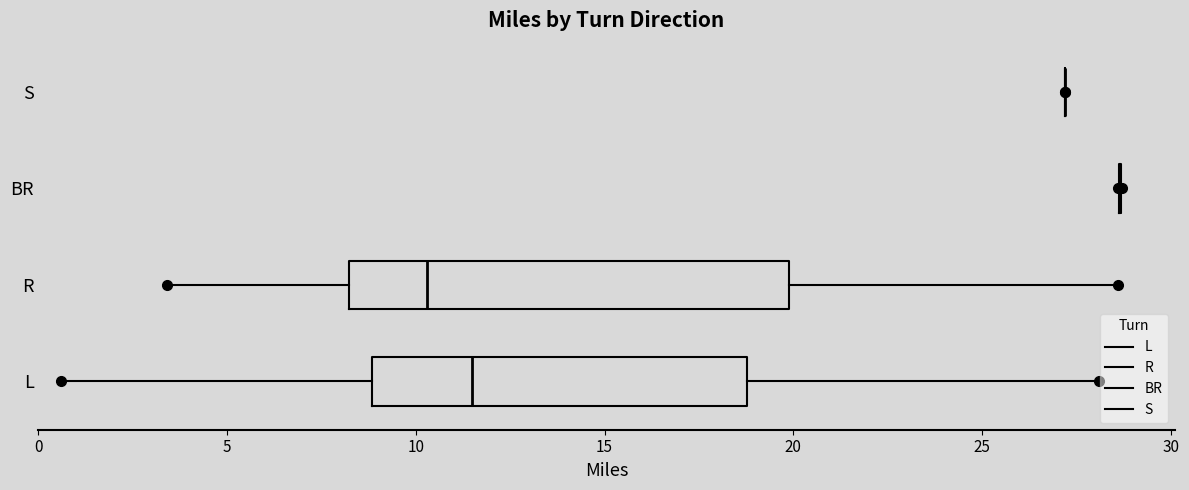

Reading bottom to top, transcribe this box plot: for each box, give where its median line is, the range the box spans, and where its two whiskers end, as read against the x-axis. The values are not printed on the chart, so give them approximately, as read against the axis.

L: median 11.5, box 9.0 to 19.0, whiskers 0.5 to 28.0
R: median 10.5, box 8.0 to 20.0, whiskers 3.5 to 28.5
BR: box collapsed to a line at 28.5, whiskers 28.5 to 28.5
S: box collapsed to a line at 27.0, whiskers 27.0 to 27.0